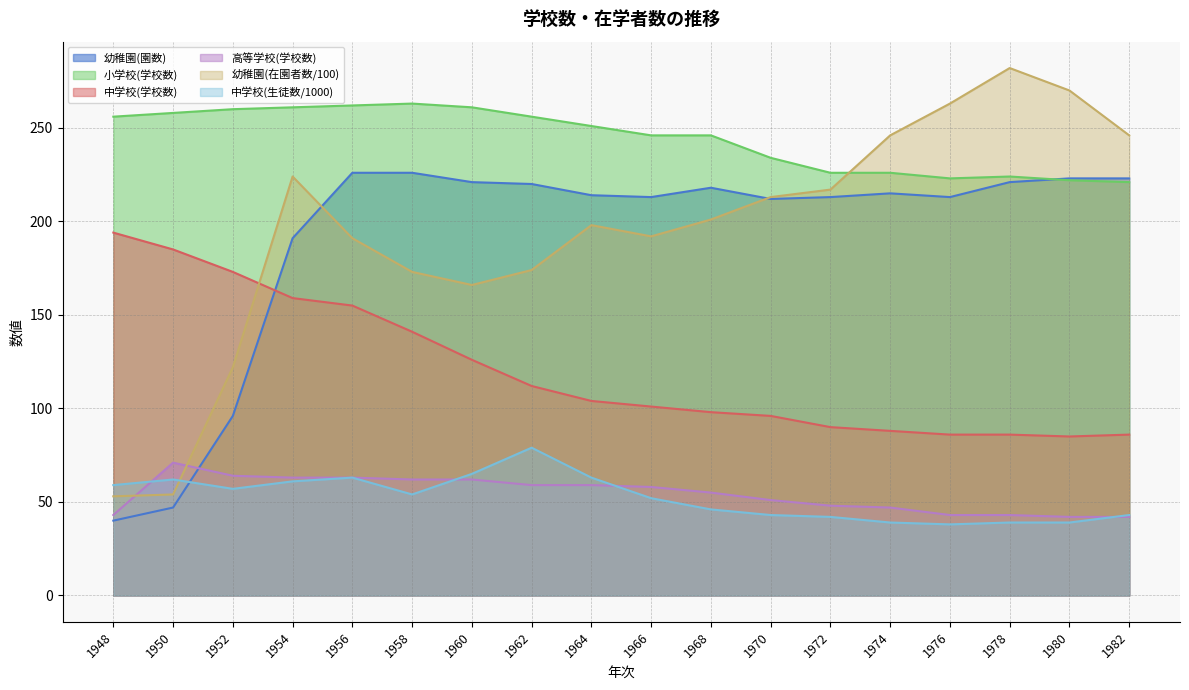

What is the average value of the 小学校(学校数) series?

244